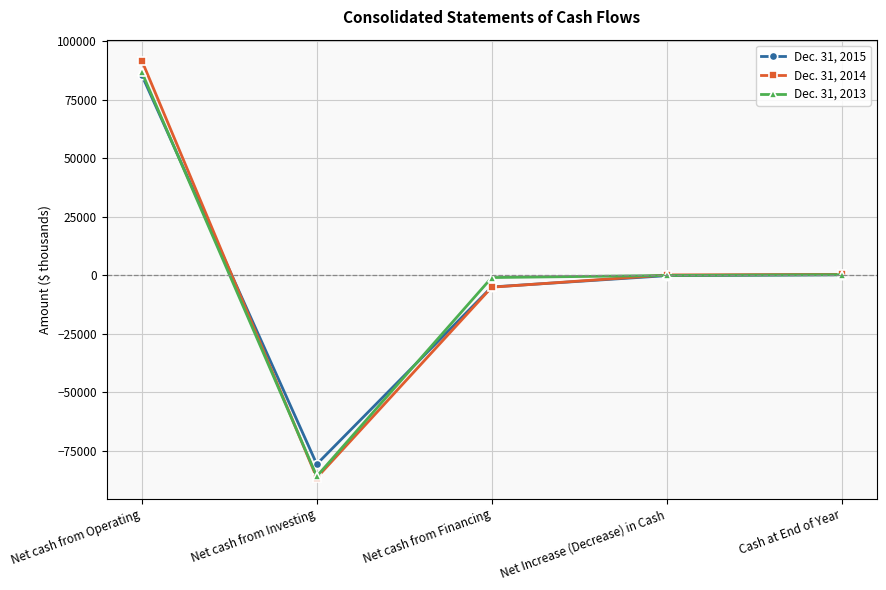

What are all the series names shown in the legend?

Dec. 31, 2015, Dec. 31, 2014, Dec. 31, 2013